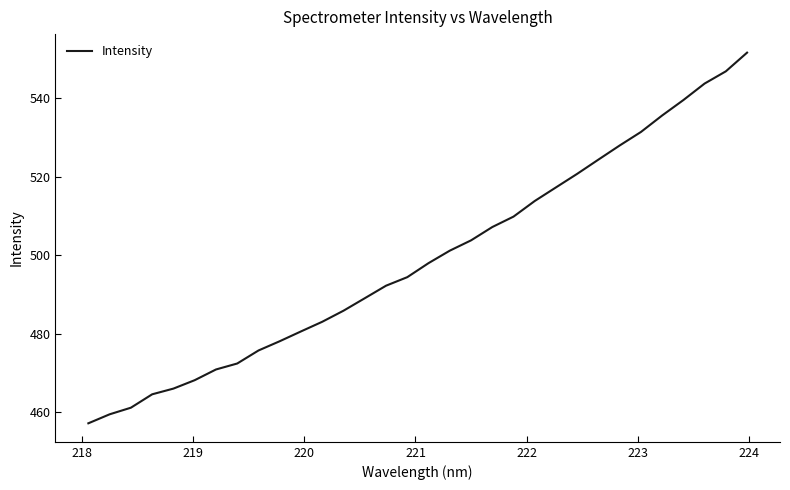

What is the greatest value displayed?

551.5